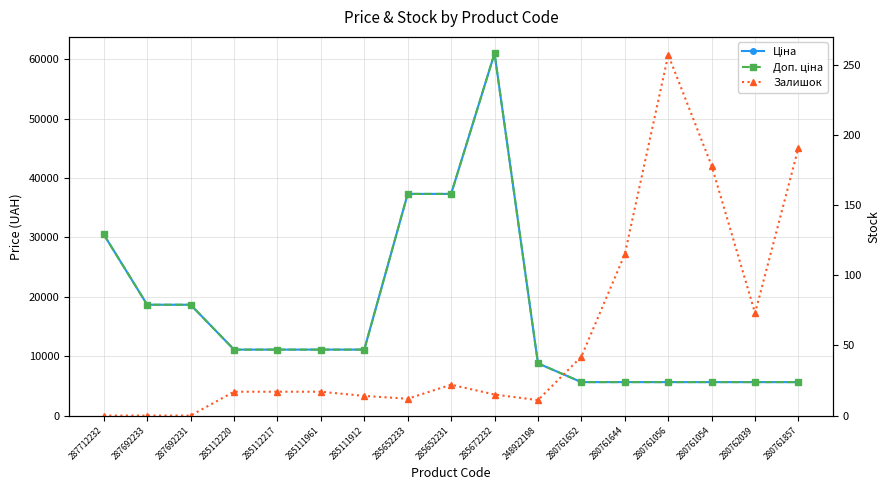

The Залишок series shows 9.7 at 285111961. True or false?

False